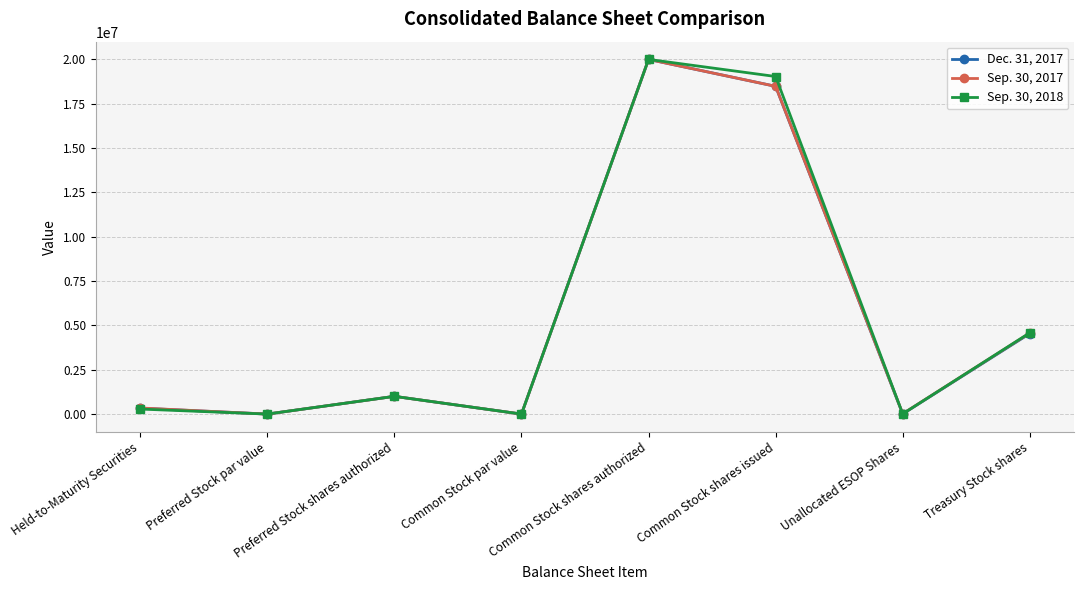

At how many categories does at least one series exceed 3077018?

3